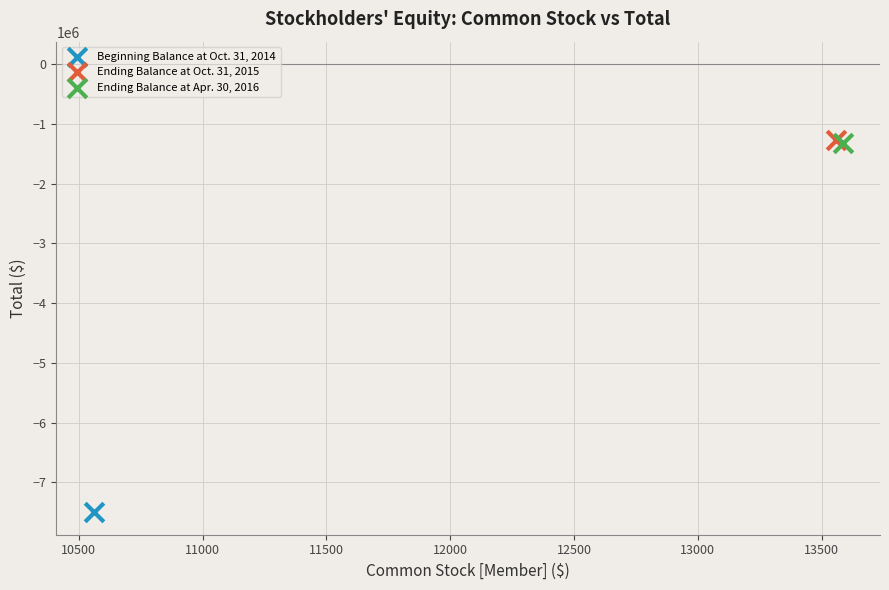

What are all the series names shown in the legend?

Beginning Balance at Oct. 31, 2014, Ending Balance at Oct. 31, 2015, Ending Balance at Apr. 30, 2016